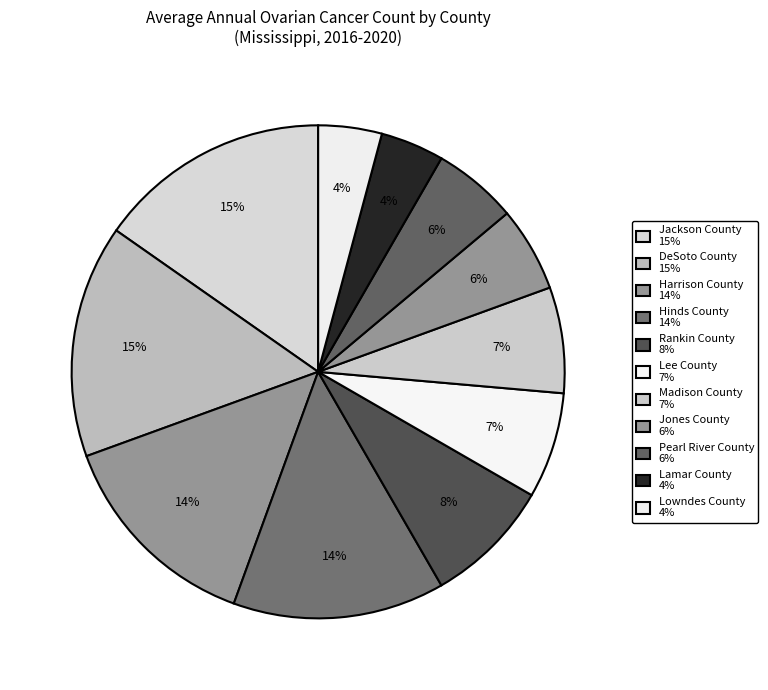

Is it true that Jones County is 6% of the pie?

True